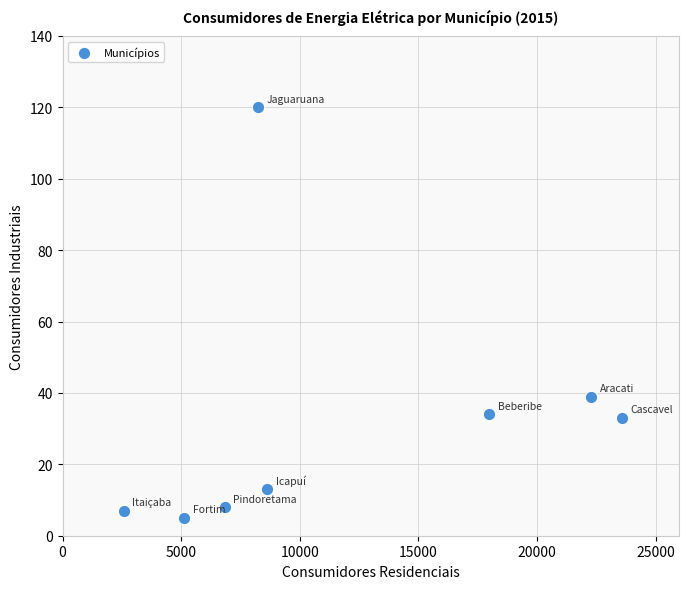

What Y value in the scatter plot is closest to 62?

39